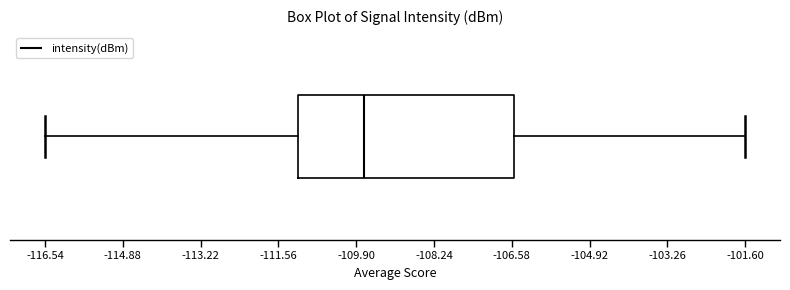

Where does the right whisker of the box end on the x-axis? The values are not printed on the chart, so give them approximately, as read against the axis.

-101.6